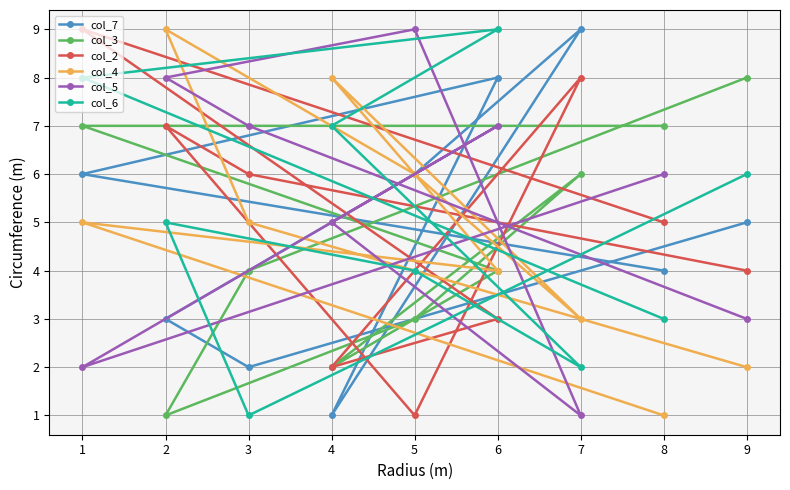

At how many categories does at least one series exceed 6?

9